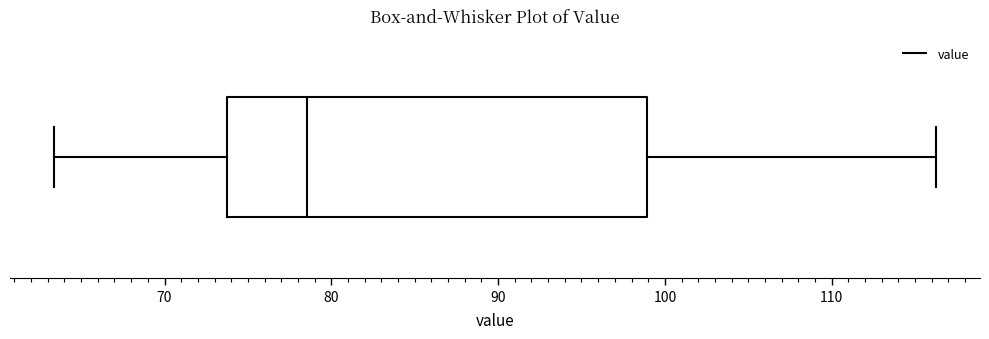

Transcribe this box plot: give where the median line is, the range the box spans, and where the two whiskers end, as read against the x-axis. The values are not printed on the chart, so give them approximately, as read against the axis.

median 79, box 74 to 99, whiskers 63 to 116